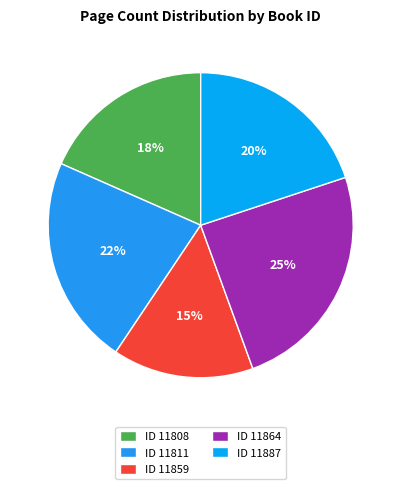

Rank the categories by value from lowest to highest.

ID 11859, ID 11808, ID 11887, ID 11811, ID 11864